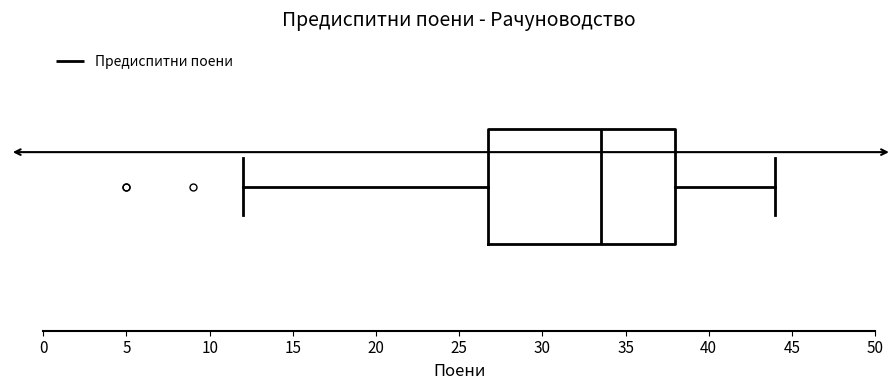

Where is the left edge of the box on the x-axis? The values are not printed on the chart, so give them approximately, as read against the axis.

27.0